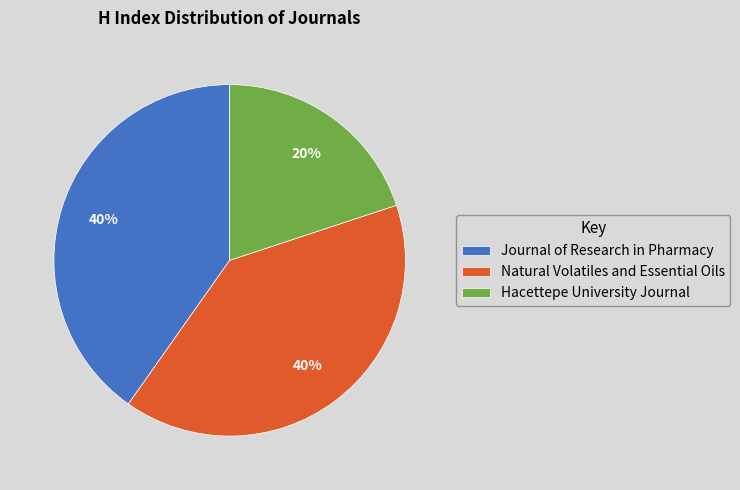

How many slices are in this pie chart?

3